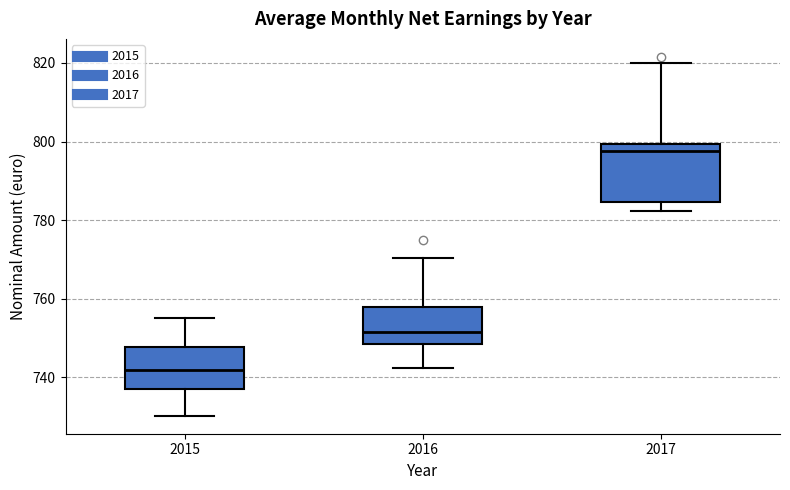

Which box's median line is the lowest?

2015